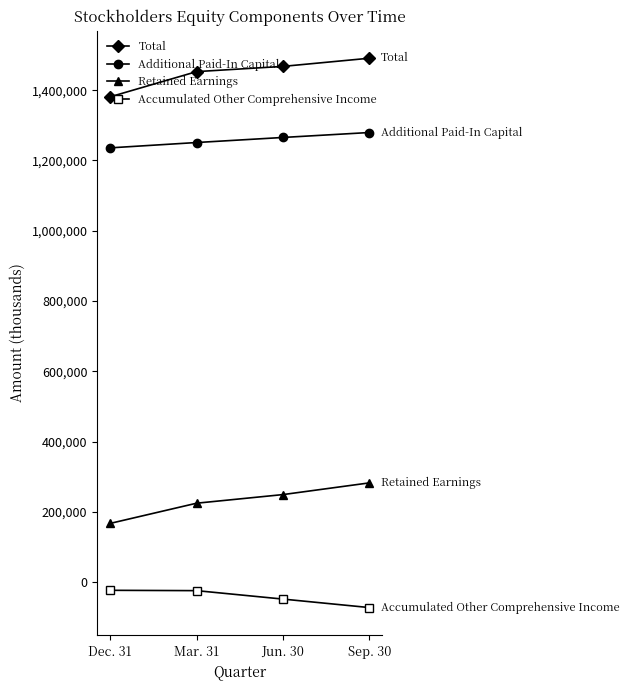

What is the minimum value shown in the chart?

-71759